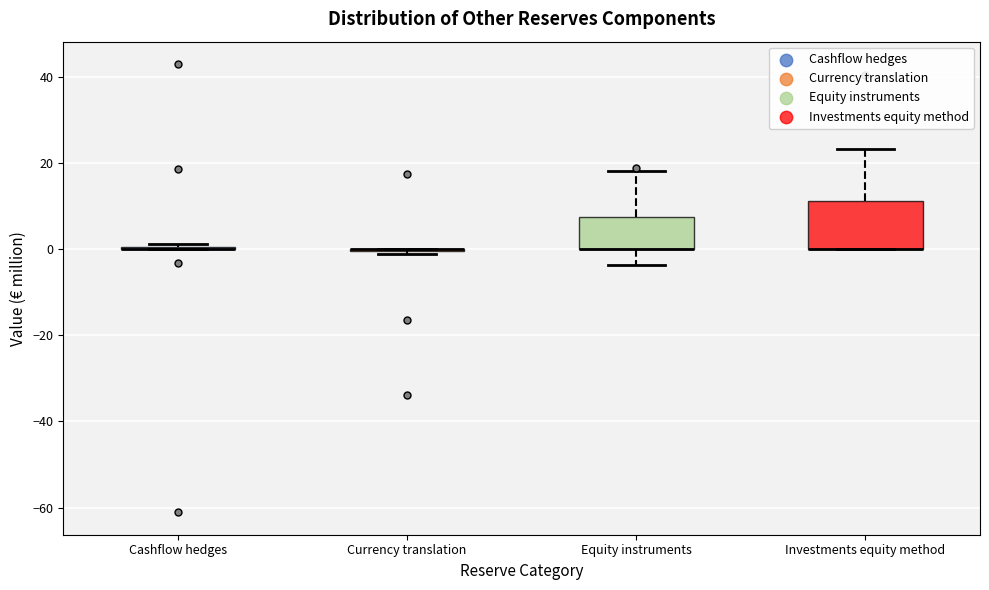

Comparing the boxes themselves (not the whiskers), which one is the tallest?

Investments equity method